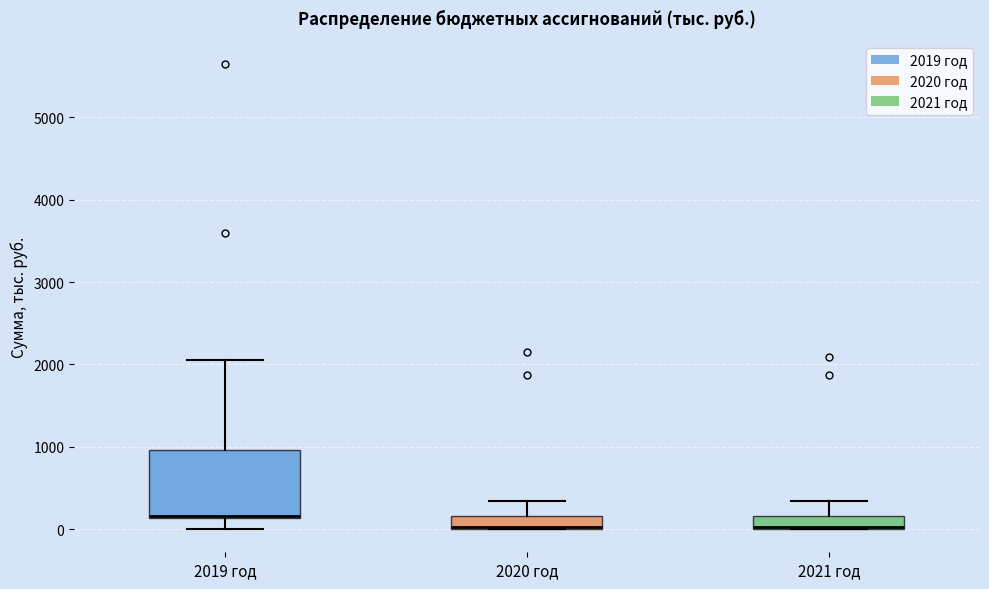

Reading left to right, read every box against the y-axis: the position of its median line, the range the box covers, and the ends of its whiskers. The values are not printed on the chart, so give them approximately, as read against the axis.

2019 год: median 200, box 100 to 1000, whiskers 0 to 2100
2020 год: median 0 (drawn on the box's lower edge), box 0 to 200, whiskers 0 to 300
2021 год: median 0 (drawn on the box's lower edge), box 0 to 200, whiskers 0 to 300